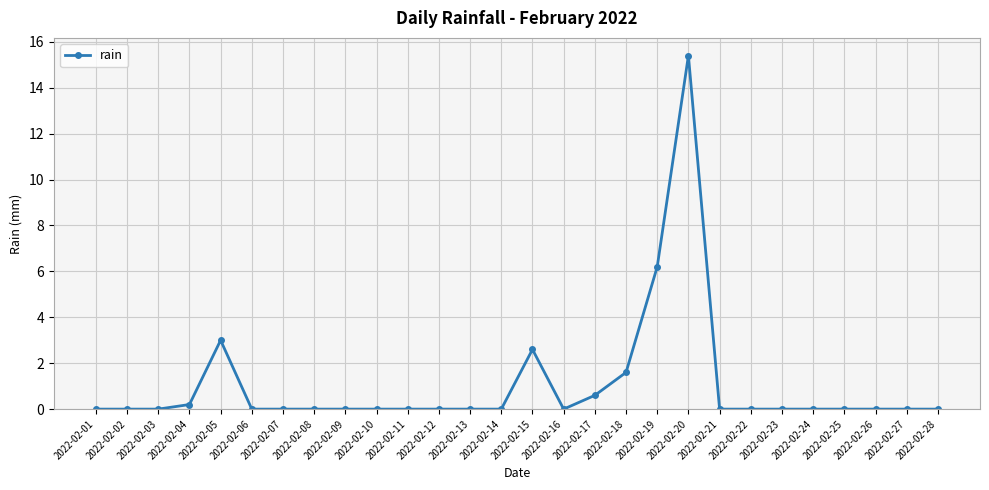

What is the difference between the maximum and second lowest values?

15.4